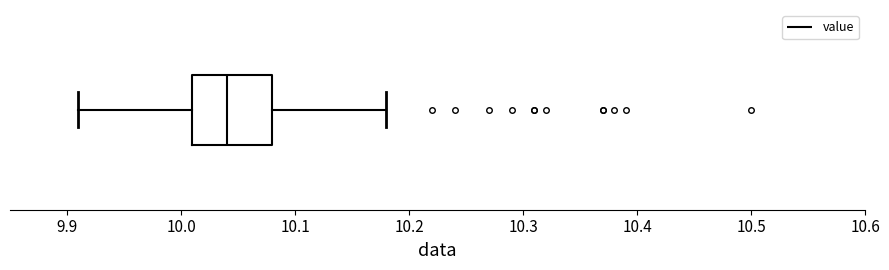

Transcribe this box plot: give where the median line is, the range the box spans, and where the two whiskers end, as read against the x-axis. The values are not printed on the chart, so give them approximately, as read against the axis.

median 10.04, box 10.01 to 10.08, whiskers 9.91 to 10.18